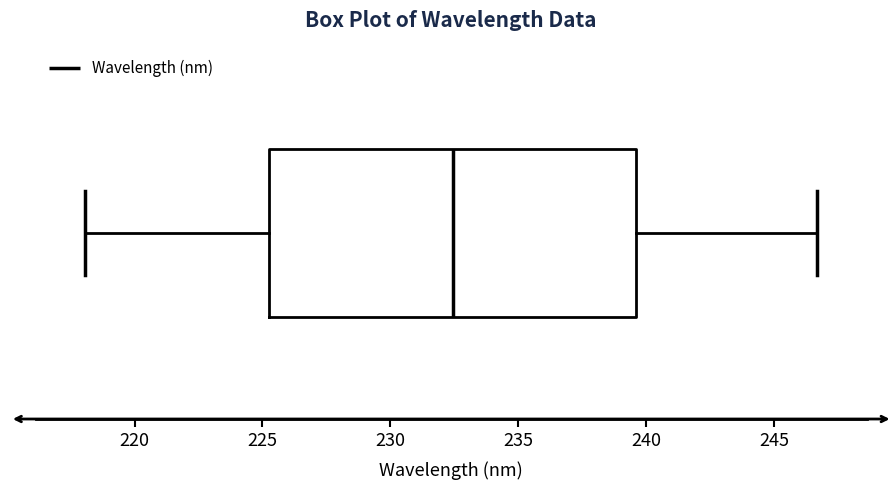

Where is the left edge of the box on the x-axis? The values are not printed on the chart, so give them approximately, as read against the axis.

225.5